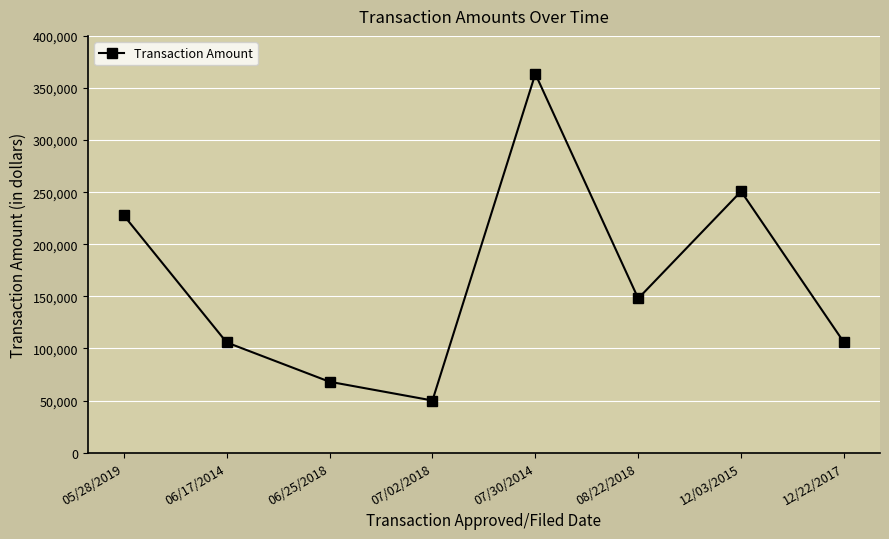

What is the maximum value shown in the chart?

363542.4